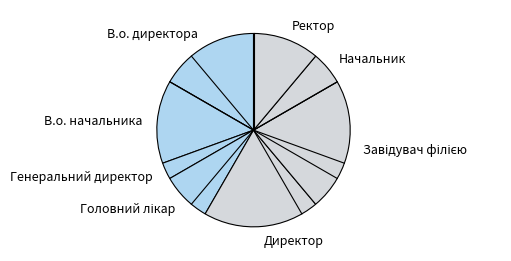

Does any single category account for the majority?

No